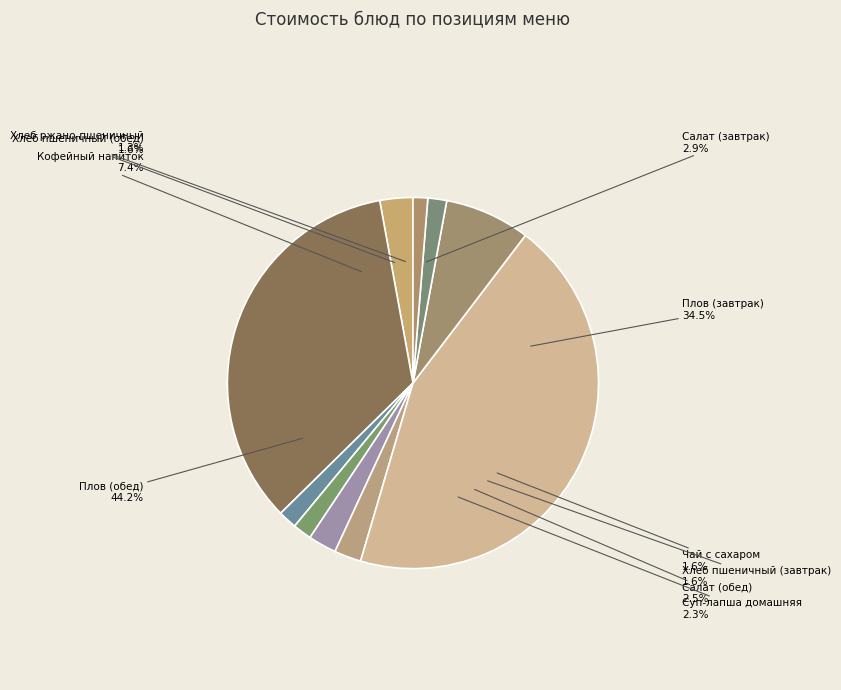

Is there any slice that represents more than half of the pie?

No